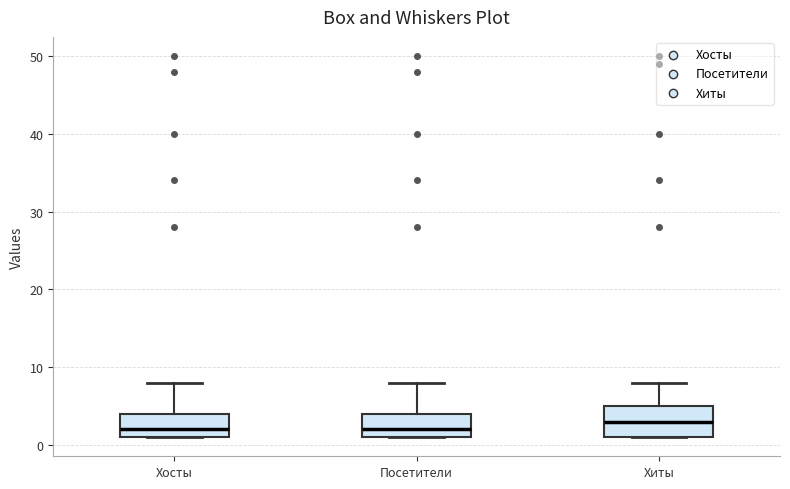

Reading left to right, transcribe this box plot: for each box, give where its median line is, the range the box spans, and where its two whiskers end, as read against the y-axis. The values are not printed on the chart, so give them approximately, as read against the axis.

Хосты: median 2, box 1 to 4, whiskers 1 to 8
Посетители: median 2, box 1 to 4, whiskers 1 to 8
Хиты: median 3, box 1 to 5, whiskers 1 to 8